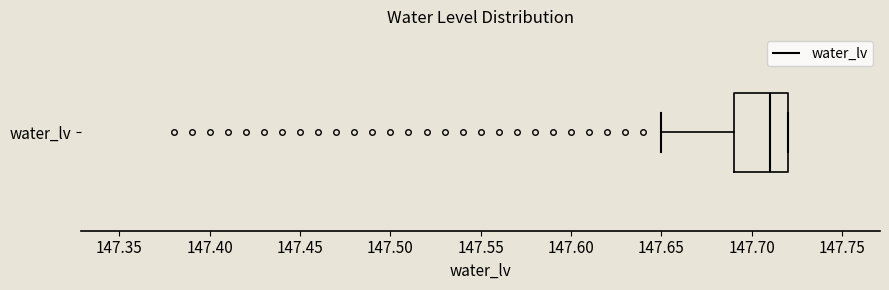

Where is the left edge of the box for water_lv on the x-axis? The values are not printed on the chart, so give them approximately, as read against the axis.

147.69